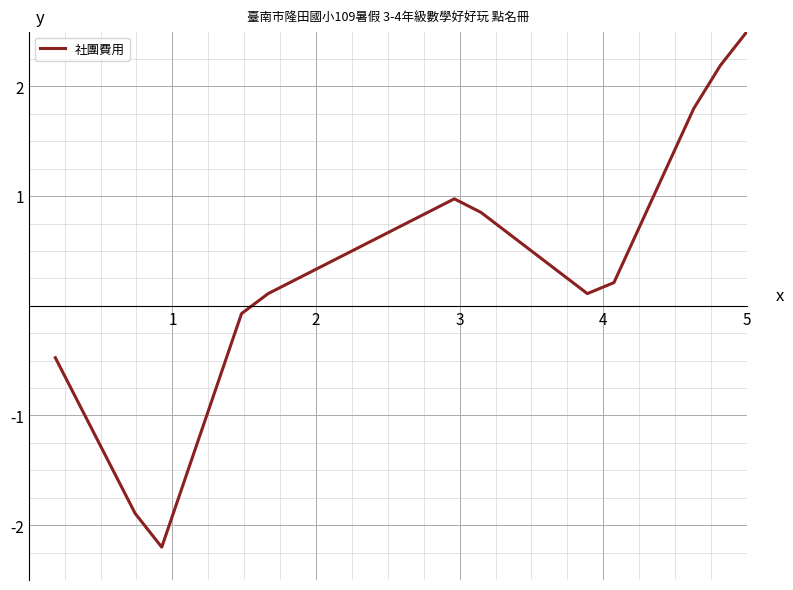

What is the difference between the maximum and minimum values?

4.7